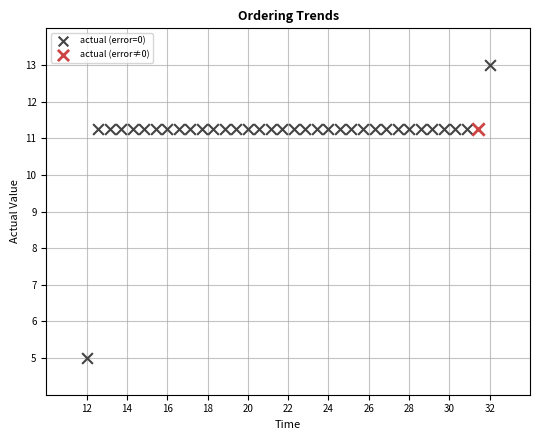

What are all the series names shown in the legend?

actual (error=0), actual (error≠0)